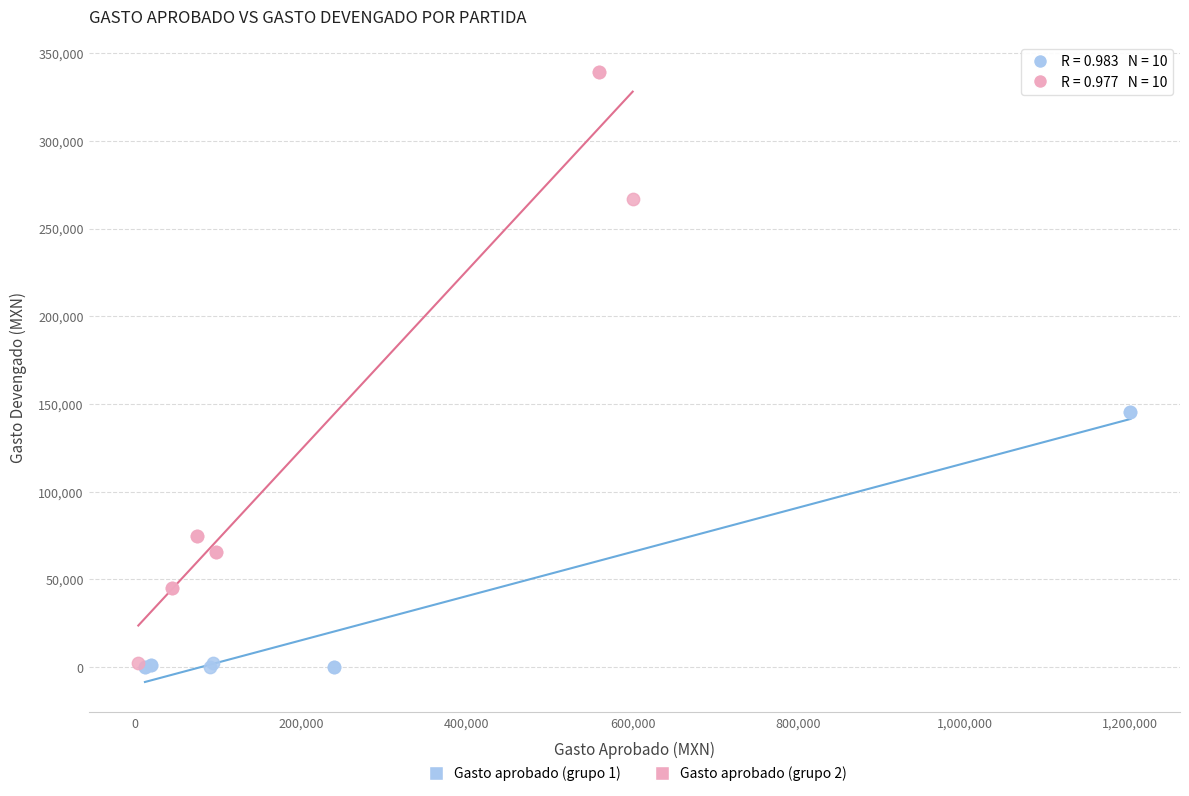

Which series reaches the maximum Y coordinate?

Gasto aprobado (grupo 2)